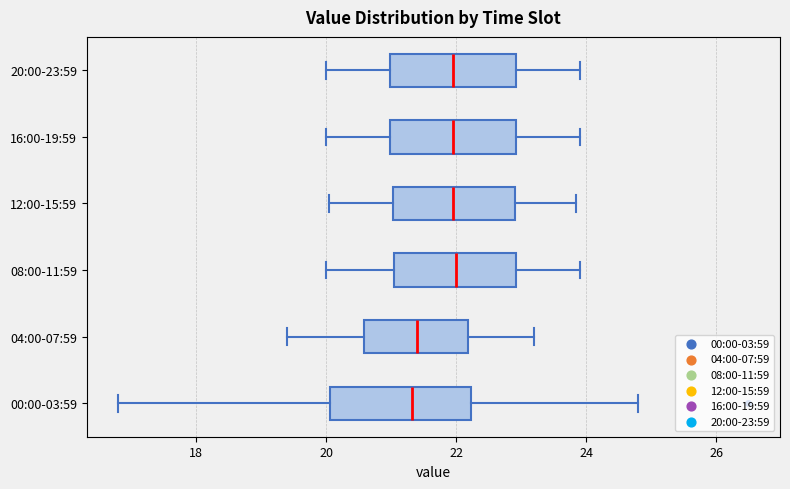

Which box is the widest, from its left edge to its right edge?

00:00-03:59